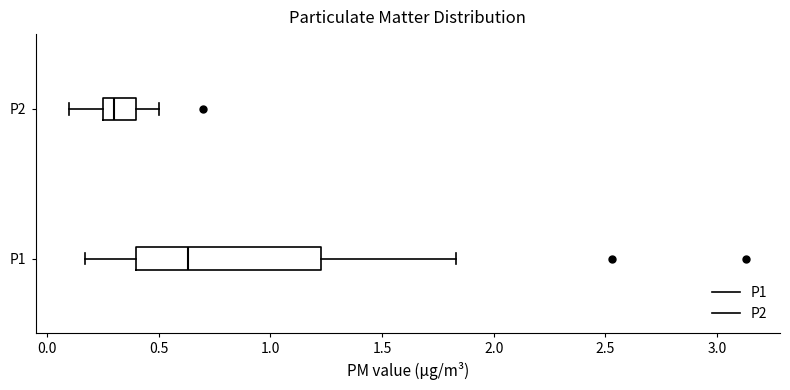

Which box is the widest, from its left edge to its right edge?

P1